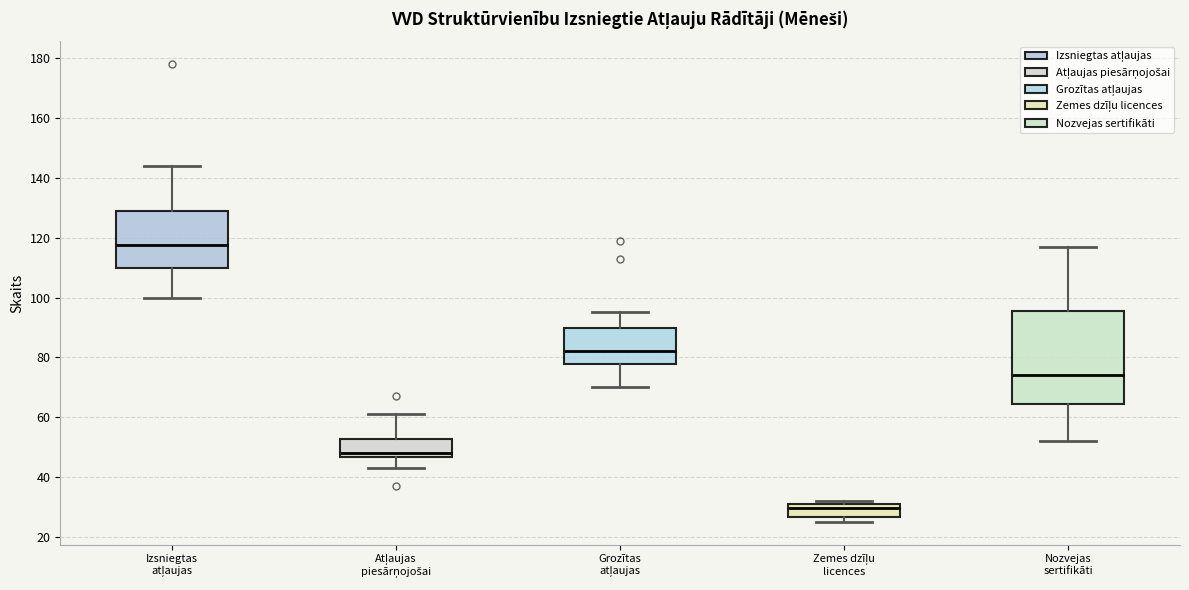

Which box has the highest median line?

Izsniegtas atļaujas